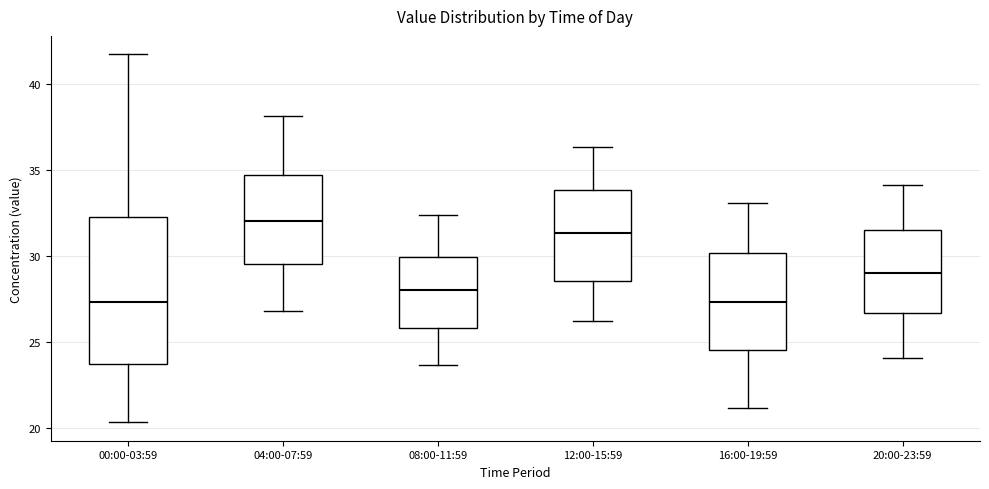

Comparing the boxes themselves (not the whiskers), which one is the tallest?

00:00-03:59